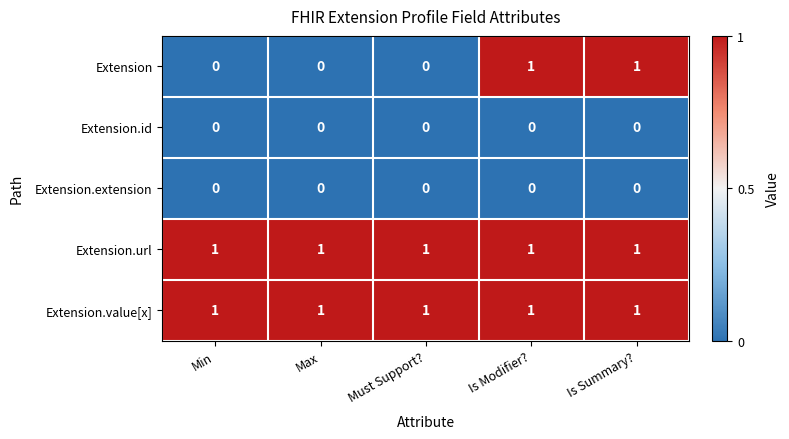

Count the number of data series in this chart.

5